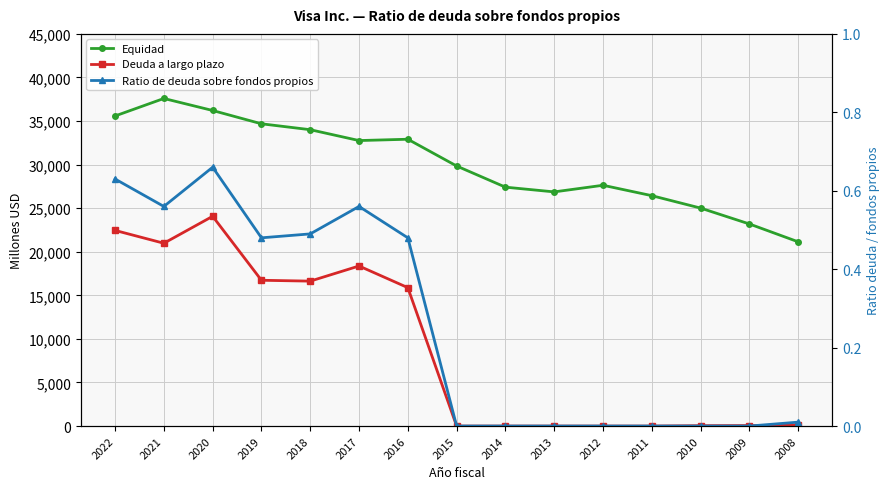

The value of Ratio de deuda sobre fondos propios at 2010 is -0.4. True or false?

False